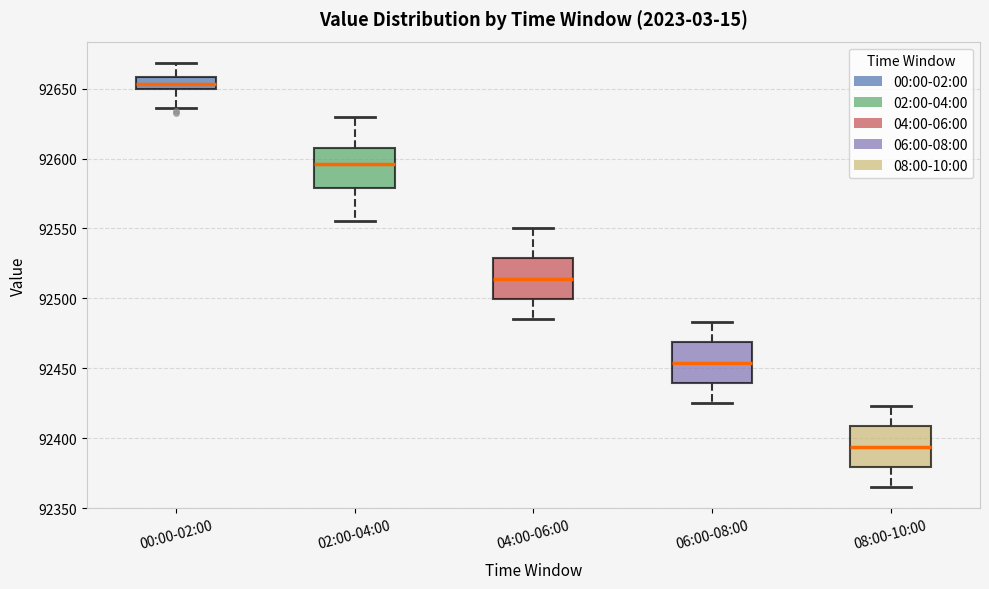

Which box has the lowest median line?

08:00-10:00